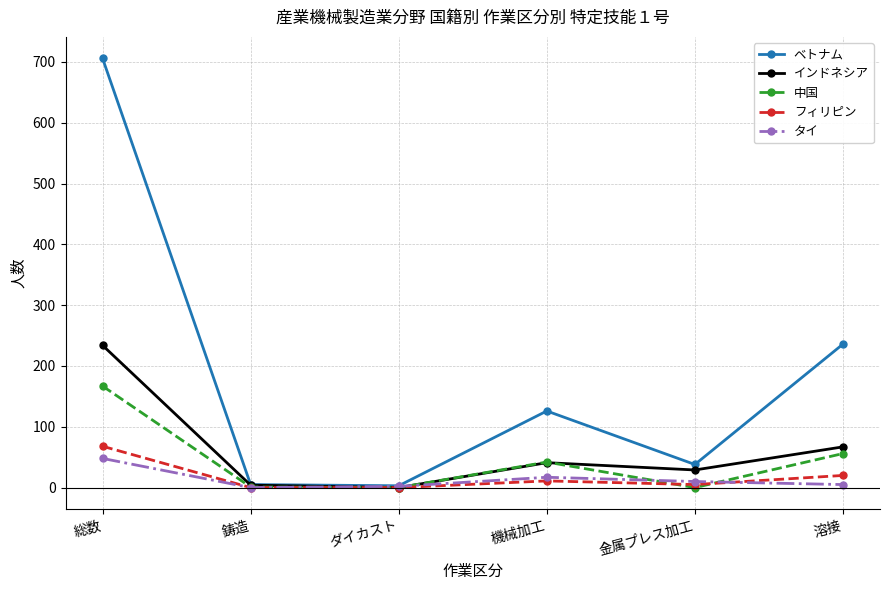

Between 機械加工 and 金属プレス加工, which series saw the biggest shift?

ベトナム